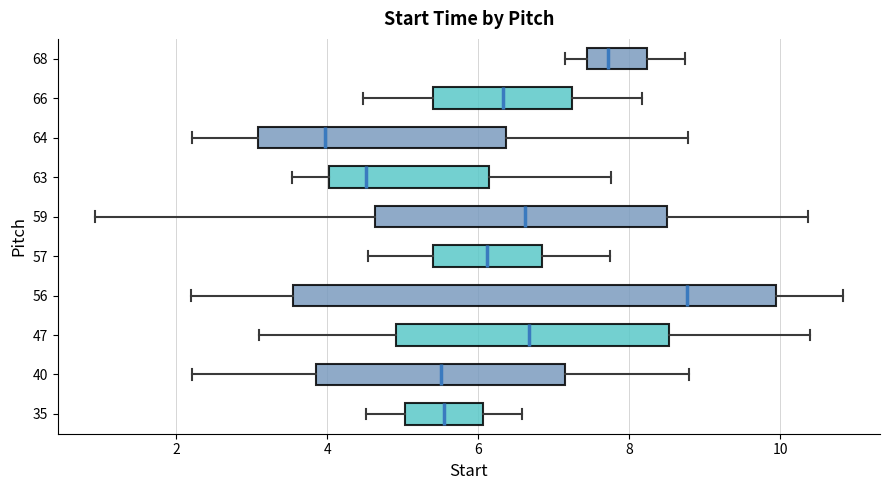

Where does the median line of the box at y = 40 sit on the x-axis? The values are not printed on the chart, so give them approximately, as read against the axis.

5.6